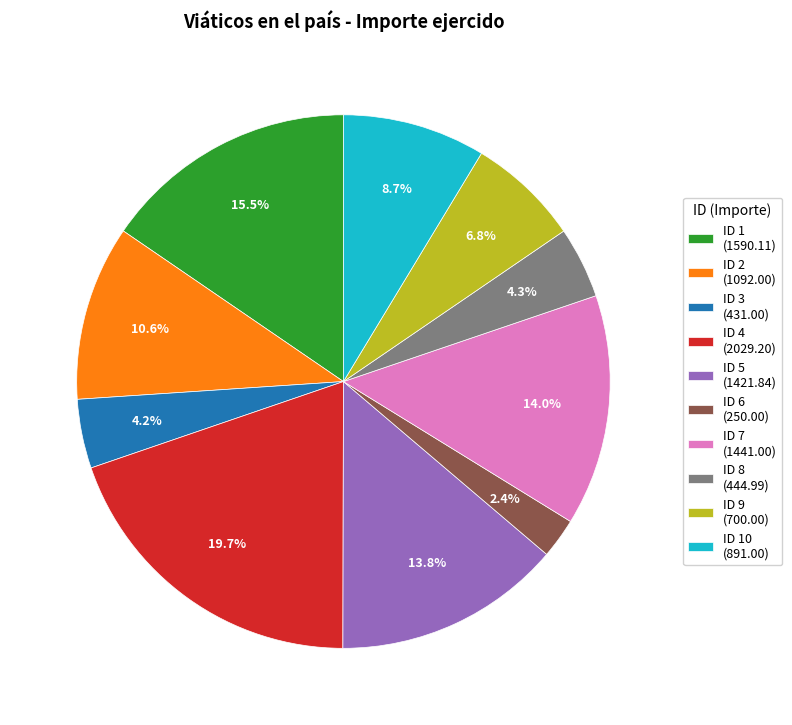

Does any single category account for the majority?

No